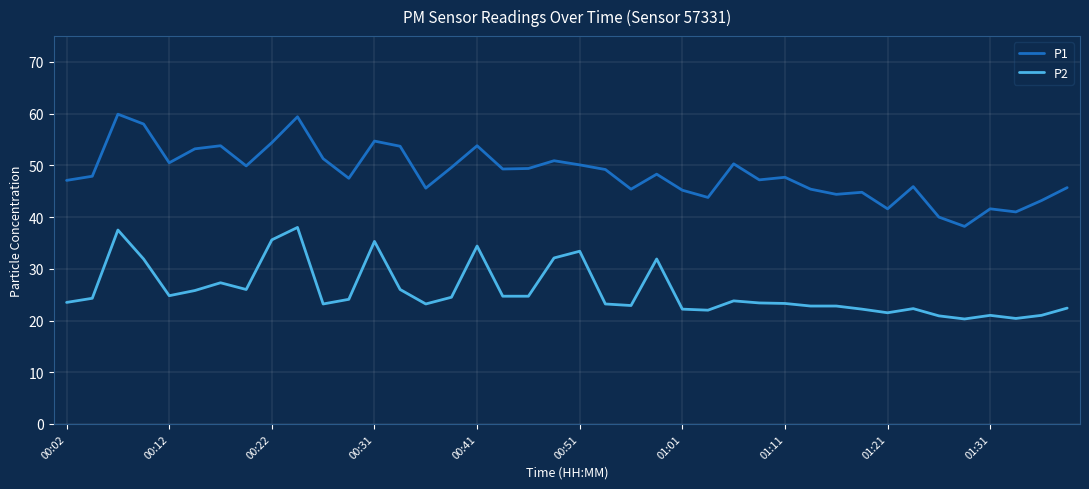

Does the chart display data point markers on the line(s)?

No